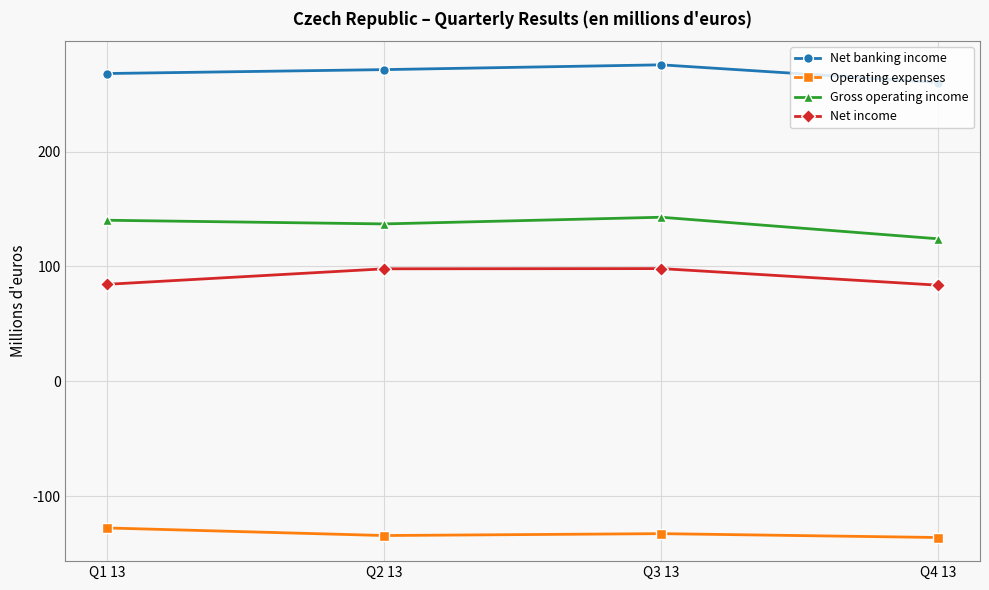

Rank the series by their maximum value, from highest to lowest.

Net banking income, Gross operating income, Net income, Operating expenses